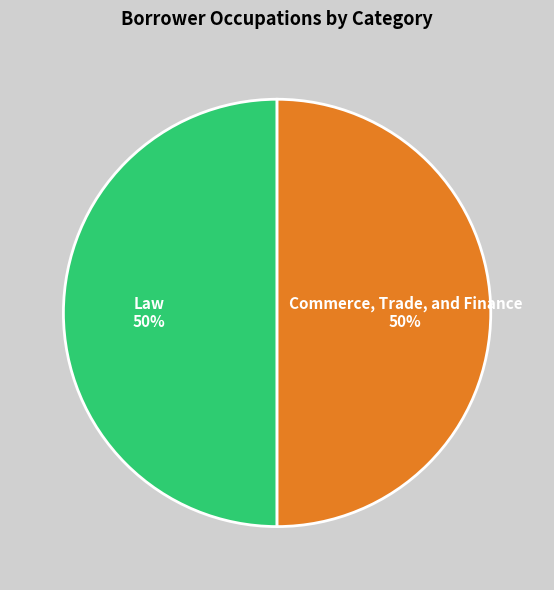

To the nearest percent, what is the average slice percentage?

50%